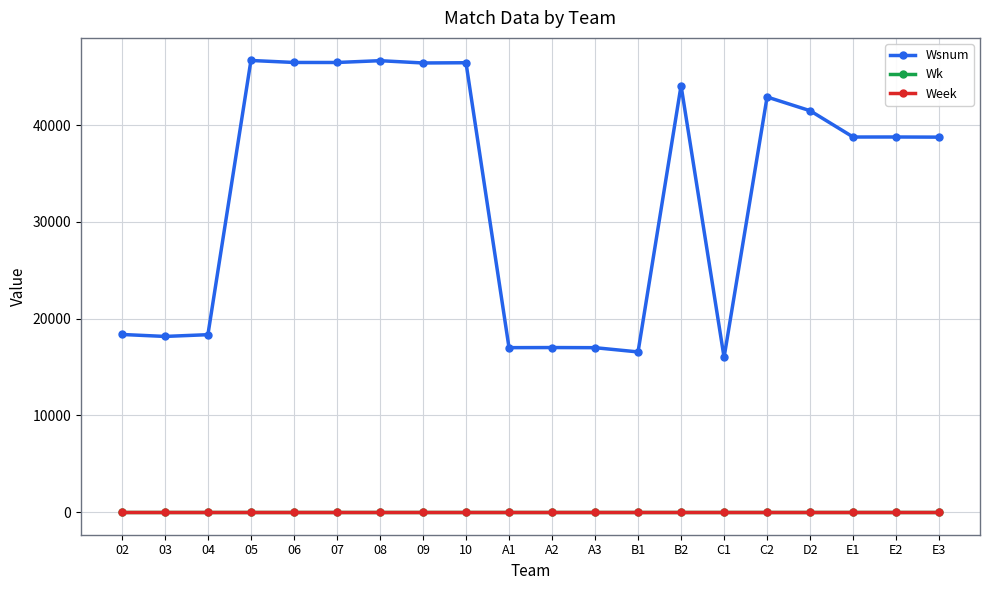

The Wsnum series shows 38761 at E1. True or false?

True